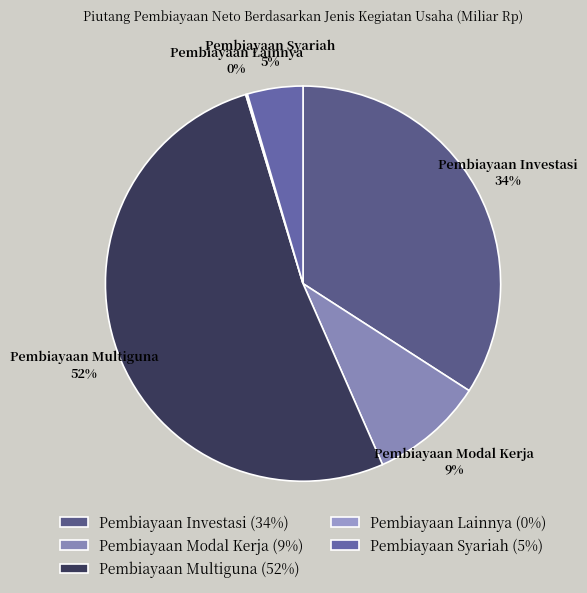

Which has a higher value, Pembiayaan Modal Kerja or Pembiayaan Syariah?

Pembiayaan Modal Kerja